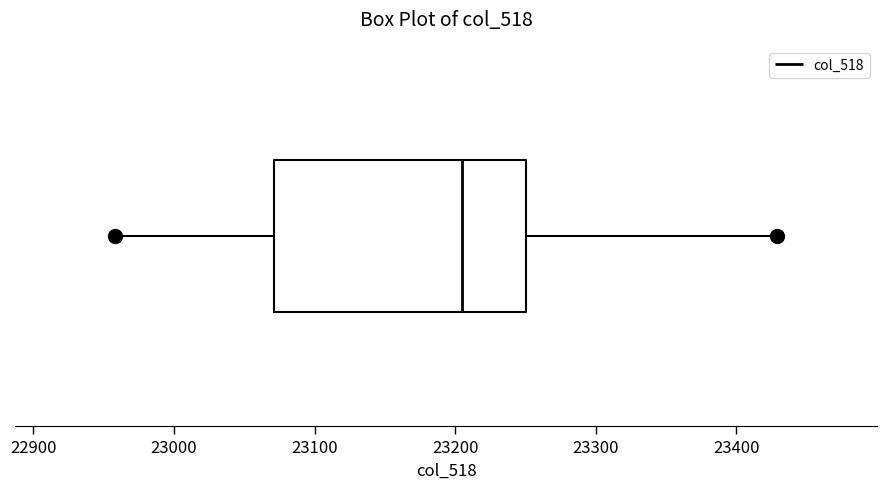

Where is the right edge of the box on the x-axis? The values are not printed on the chart, so give them approximately, as read against the axis.

23250